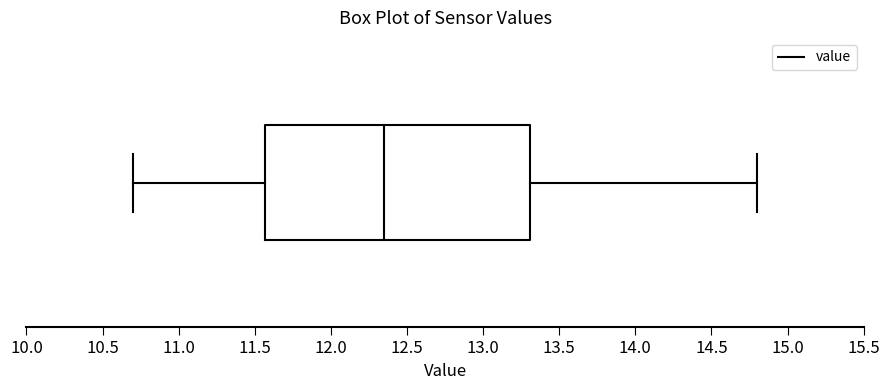

Where does the median line of the box sit on the x-axis? The values are not printed on the chart, so give them approximately, as read against the axis.

12.35